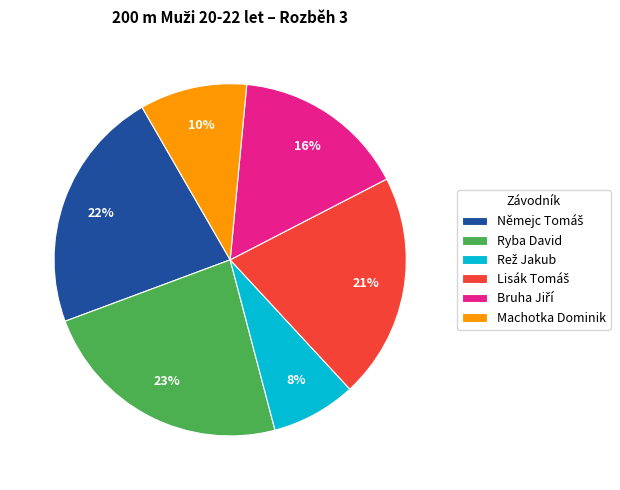

What is the largest slice in the pie chart?

Ryba David